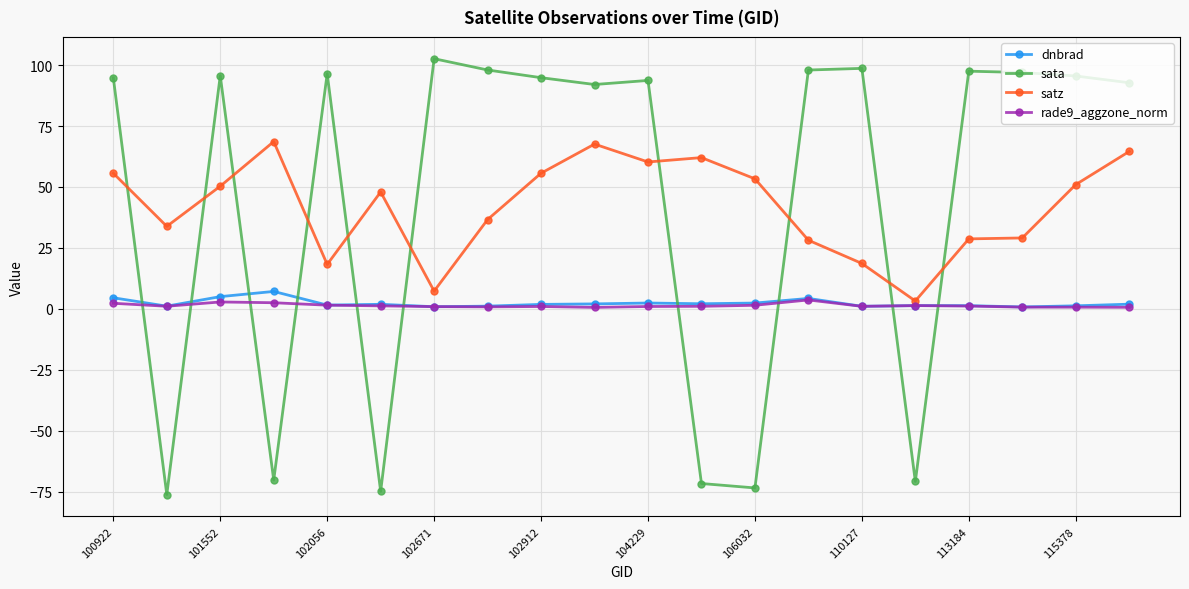

In dnbrad, how many points are lower than both neighbors (excluding endpoints)?

6